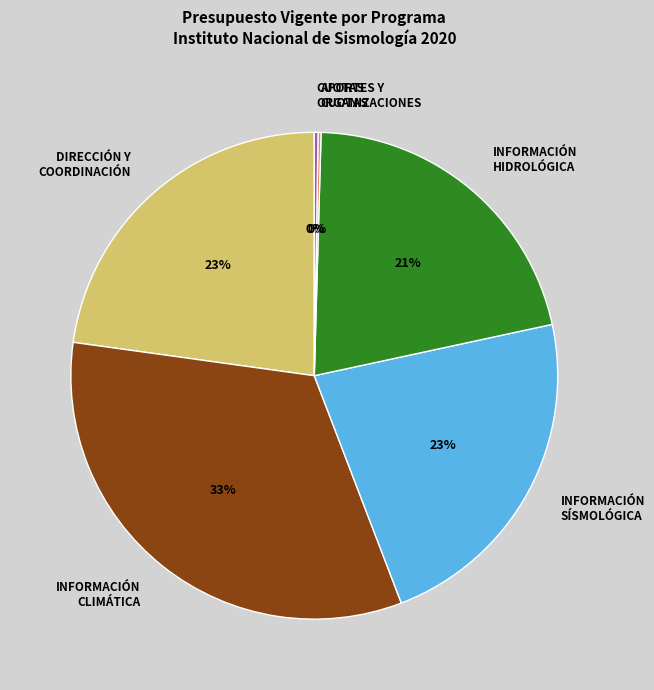

Do INFORMACIÓN CLIMÁTICA and INFORMACIÓN HIDROLÓGICA together represent more than half of the pie?

Yes